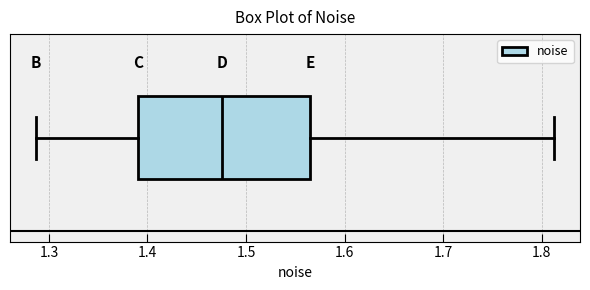

Where does the right whisker of the box end on the x-axis? The values are not printed on the chart, so give them approximately, as read against the axis.

1.81